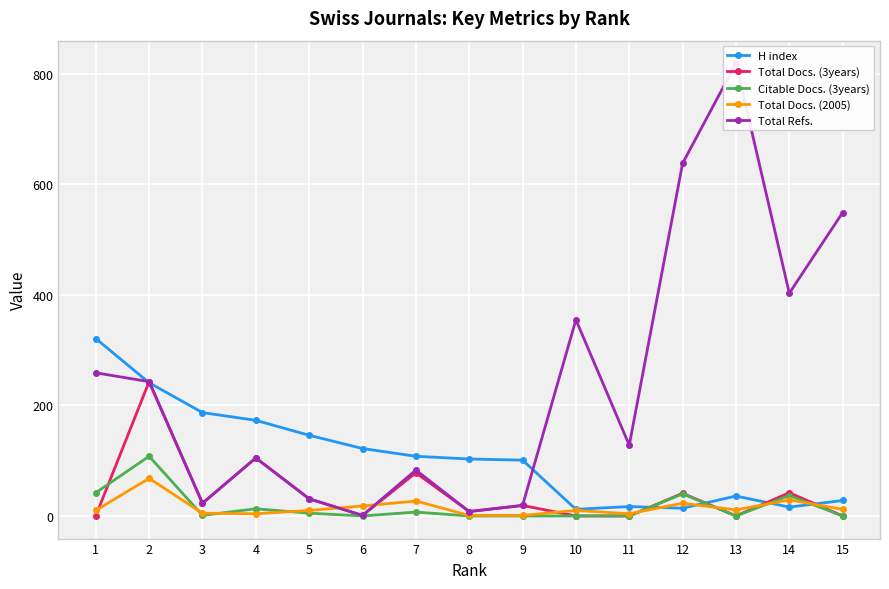

In Citable Docs. (3years), how many points are higher than both neighbors (excluding endpoints)?

5